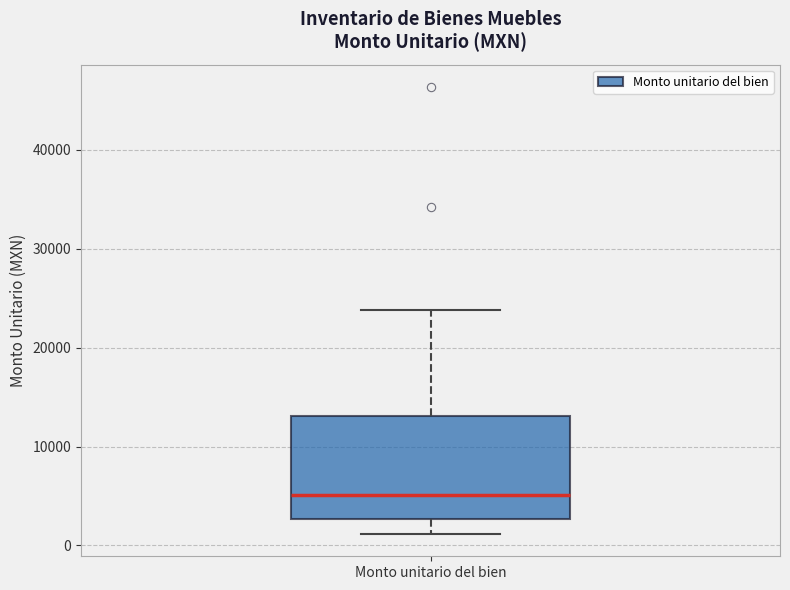

Read this box plot against the y-axis: the position of the median line, the range covered by the box, and the ends of both whiskers. The values are not printed on the chart, so give them approximately, as read against the axis.

median 5000, box 3000 to 13000, whiskers 1000 to 24000